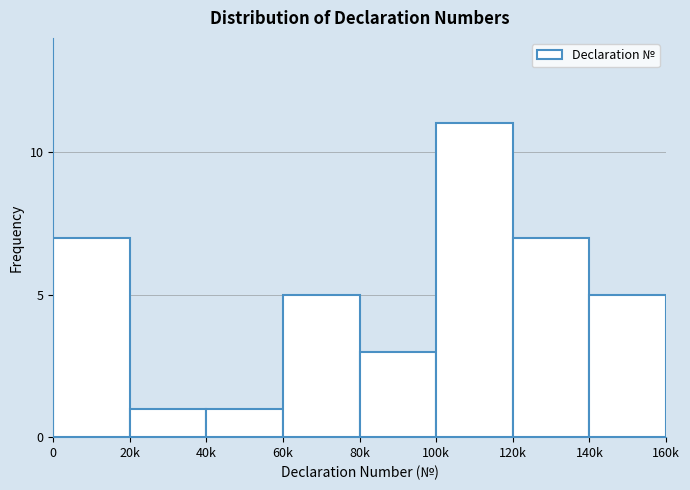

Reading left to right, extract all data points from this chart.

0=7	20k=1	40k=1	60k=5	80k=3	100k=11	120k=7	140k=5